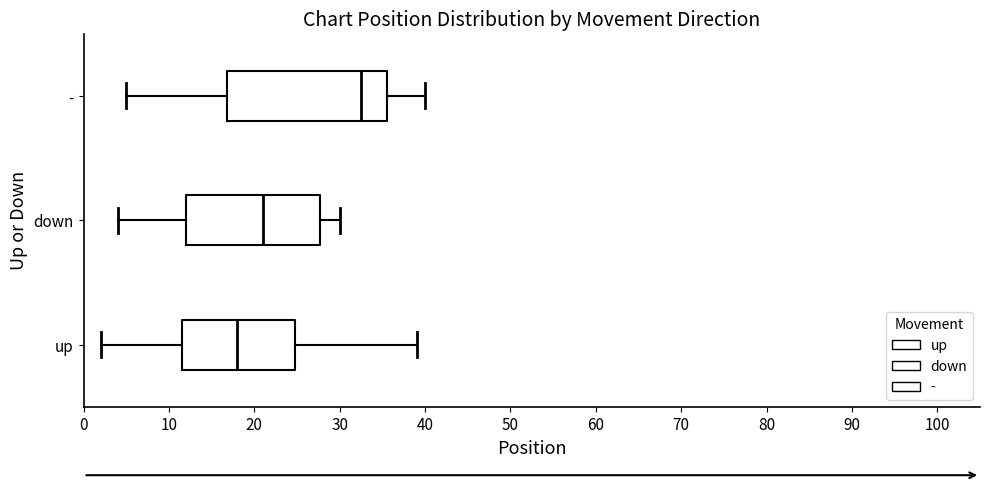

Which box has the furthest to the left median line?

up